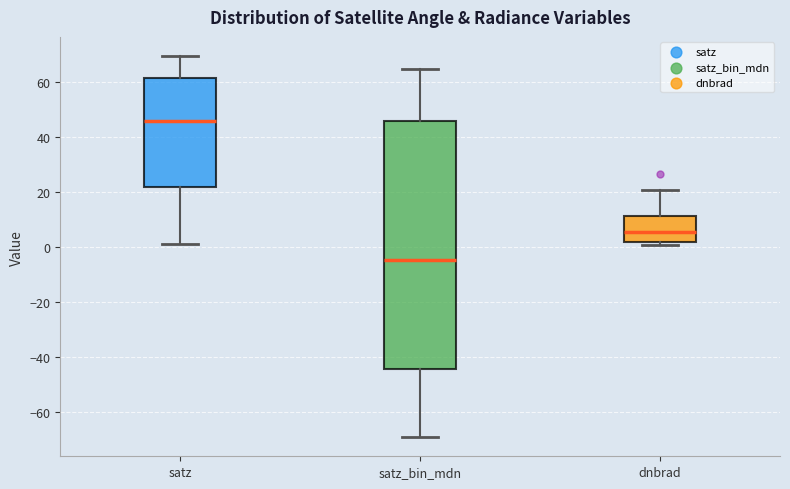

Which box is the tallest, from its lower edge to its upper edge?

satz_bin_mdn